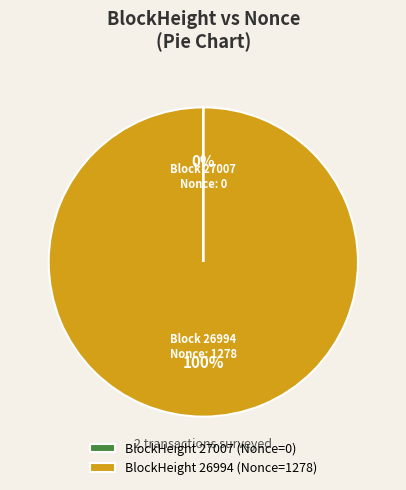

To the nearest percent, what is the difference between the largest and smallest slice percentages?

100%